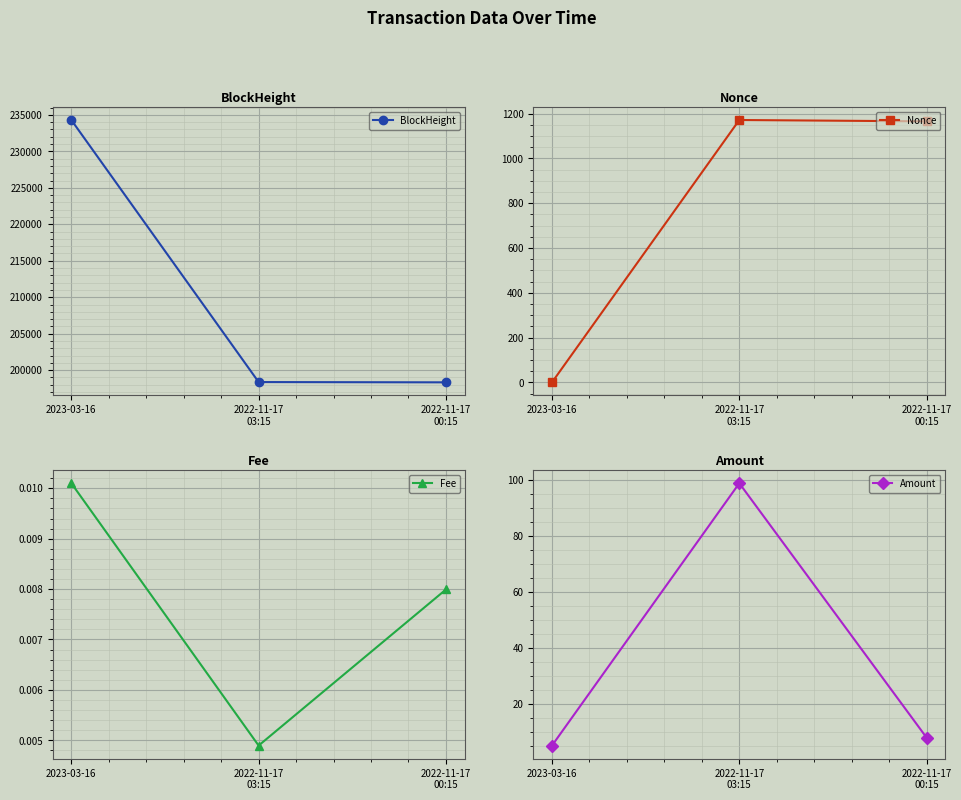

What position from the right is 2022-11-17
03:15?

2